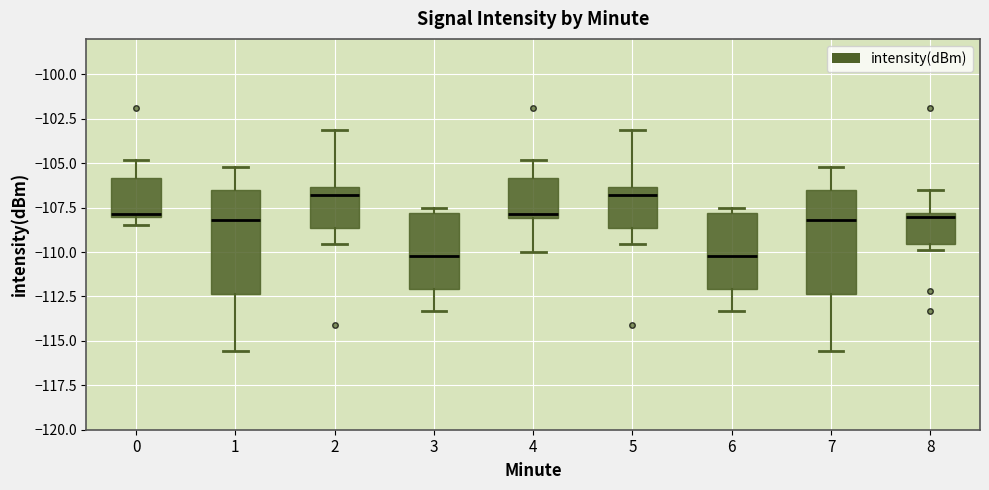

Where does the median line of the box at x = 5 sit on the y-axis? The values are not printed on the chart, so give them approximately, as read against the axis.

-107.0